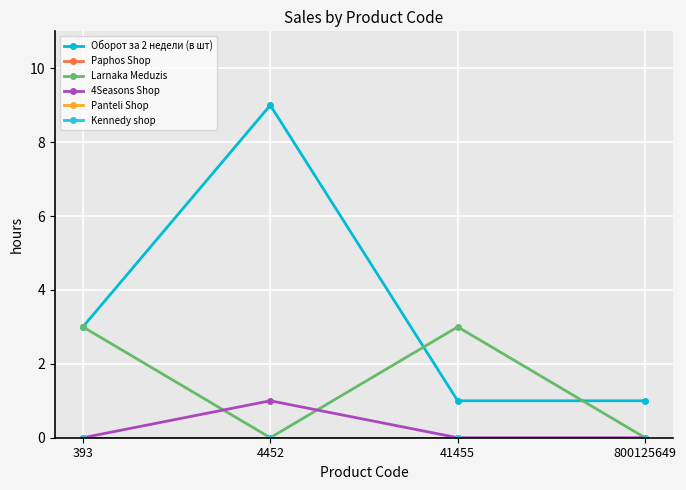

True or false: Оборот за 2 недели (в шт) and Paphos Shop cross at least once.

False